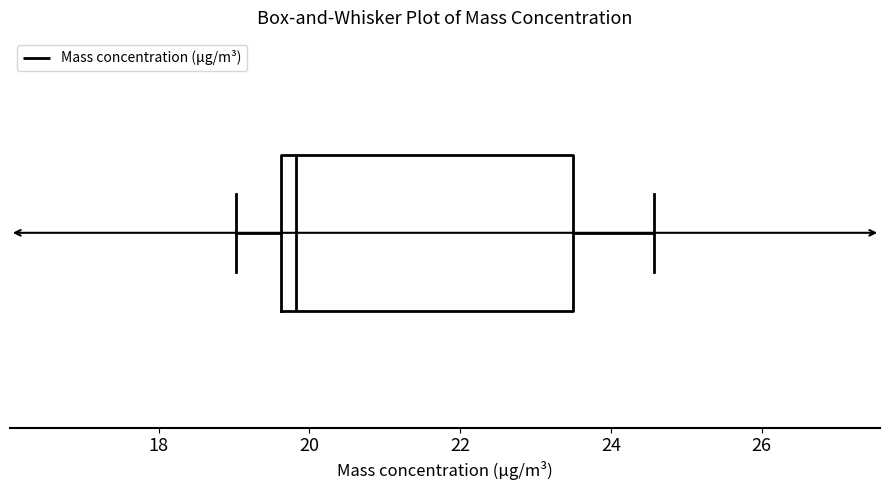

Transcribe this box plot: give where the median line is, the range the box spans, and where the two whiskers end, as read against the x-axis. The values are not printed on the chart, so give them approximately, as read against the axis.

median 19.8, box 19.6 to 23.6, whiskers 19.0 to 24.6